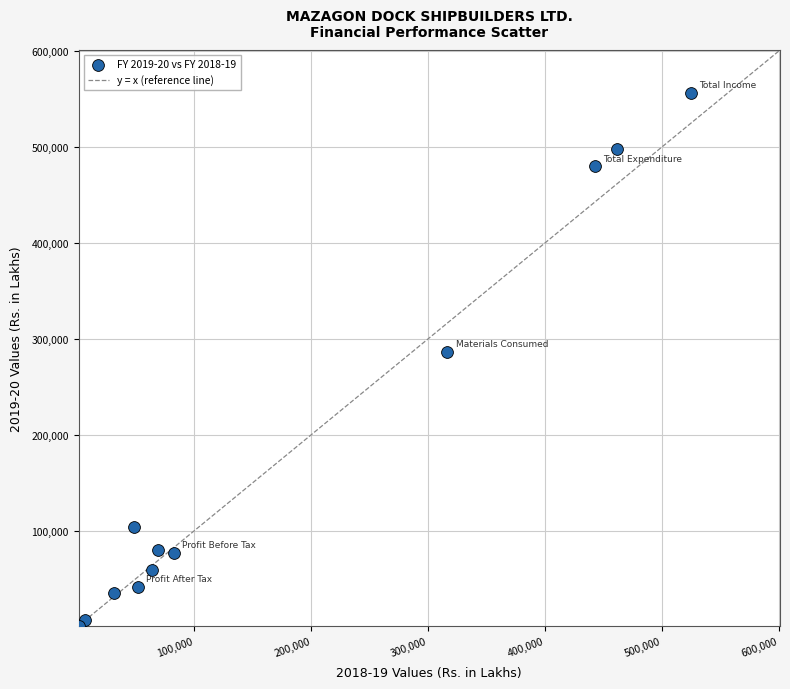

What Y value in the scatter plot is closest to 278795?

286542